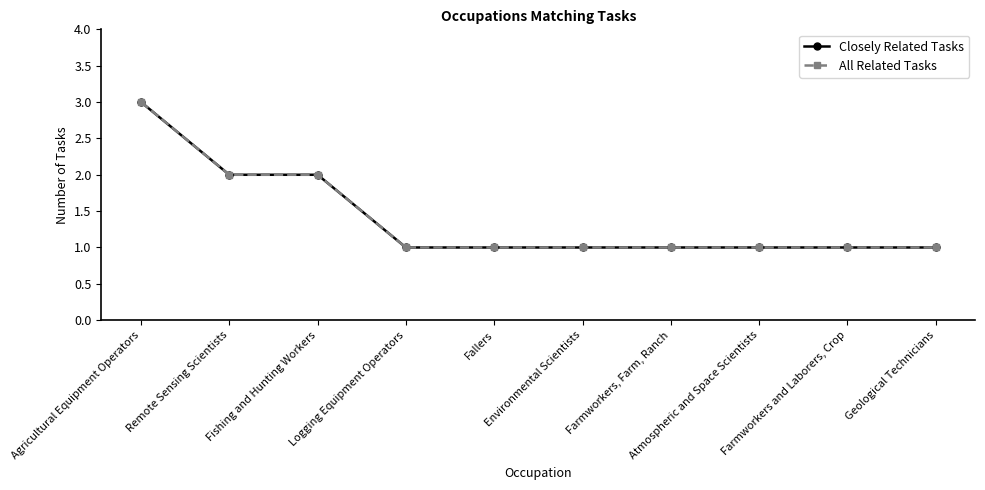

What is the greatest value displayed?

3